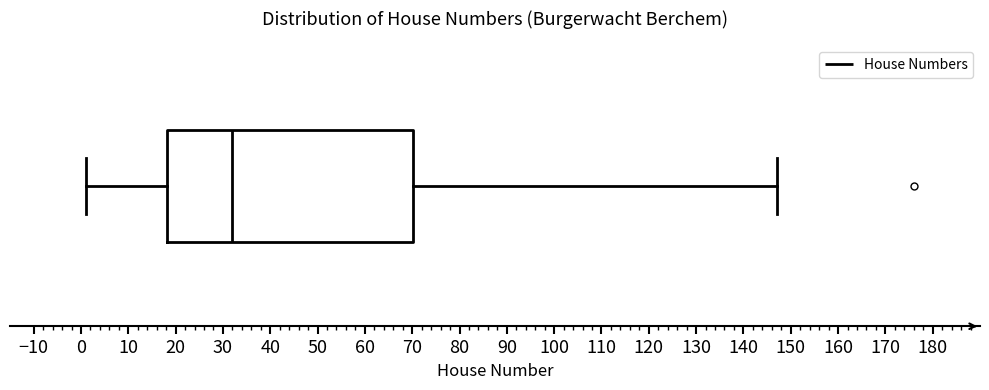

Where does the left whisker of the box end on the x-axis? The values are not printed on the chart, so give them approximately, as read against the axis.

1